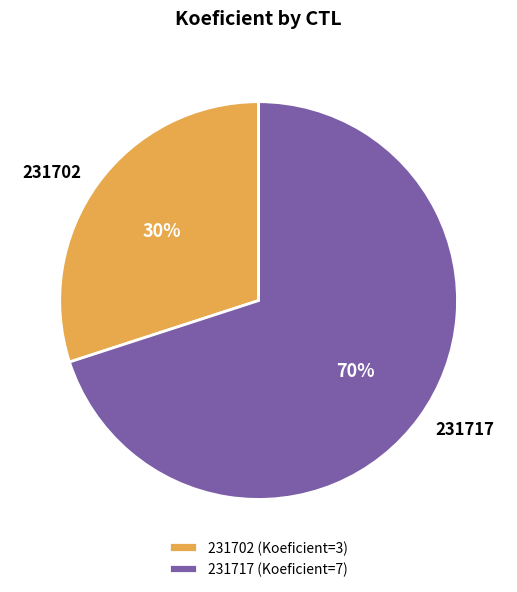

True or false: 231702 accounts for 30% of the total.

True